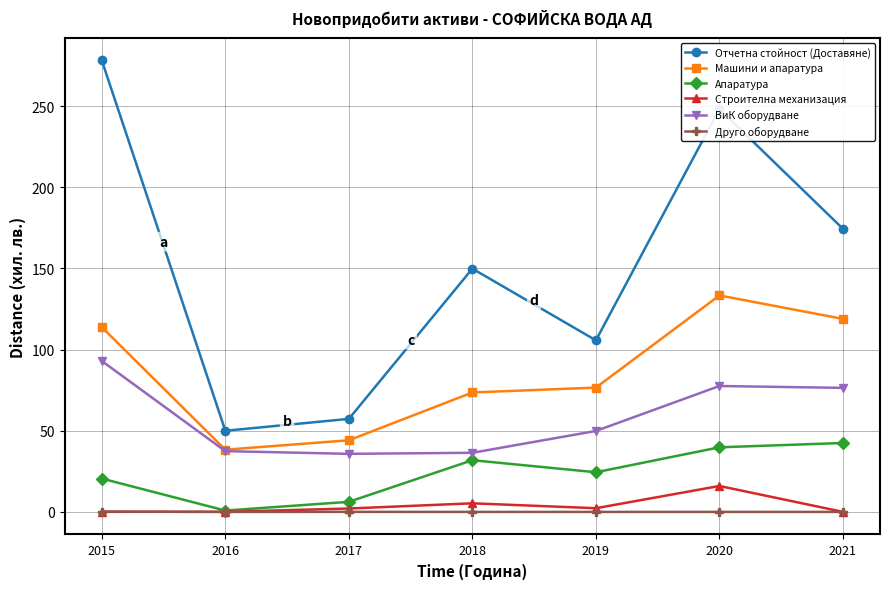

Does the chart display data point markers on the line(s)?

Yes